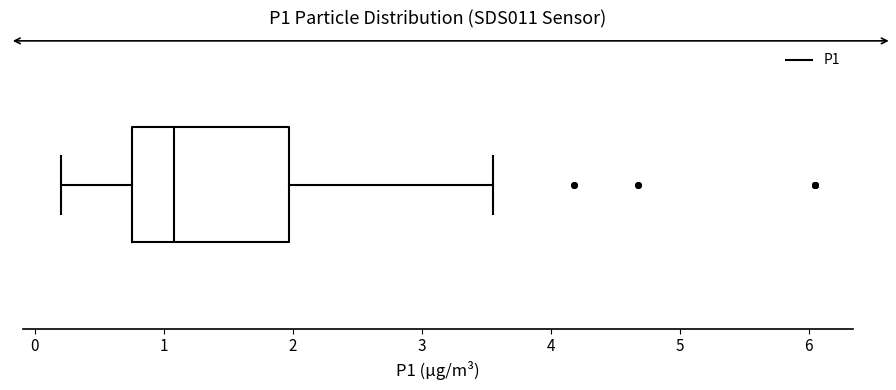

Read this box plot against the x-axis: the position of the median line, the range covered by the box, and the ends of both whiskers. The values are not printed on the chart, so give them approximately, as read against the axis.

median 1.1, box 0.8 to 2.0, whiskers 0.2 to 3.6